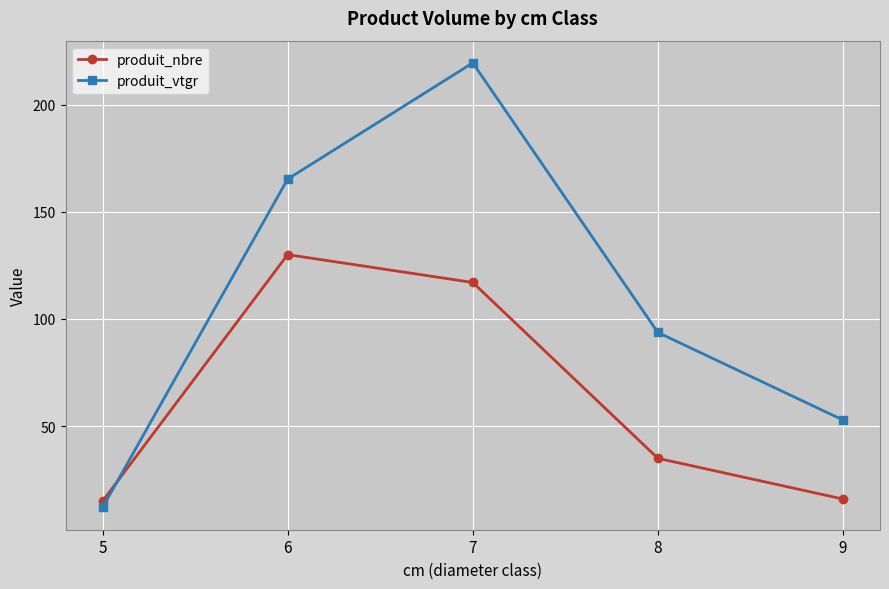

Reading left to right, extract all data points from this chart.

produit_nbre: 5=15.0	6=130.0	7=117.0	8=35.0	9=16.0
produit_vtgr: 5=12.1	6=165.2	7=219.4	8=93.7	9=52.9